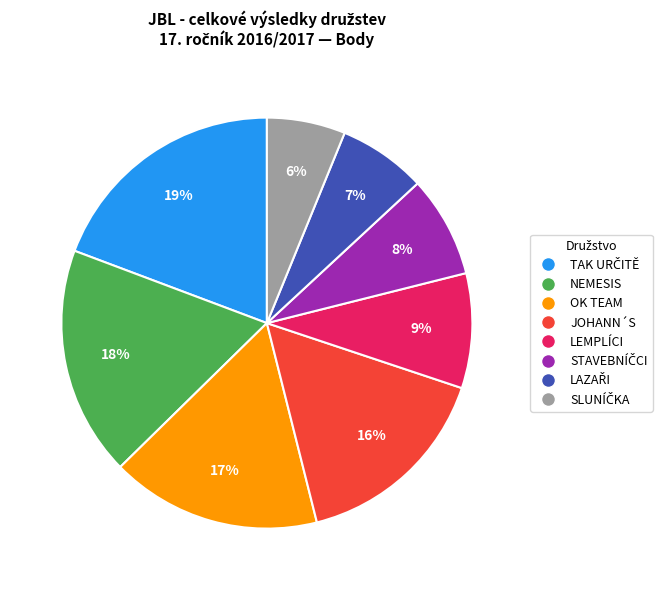

Is there a majority slice in this chart?

No